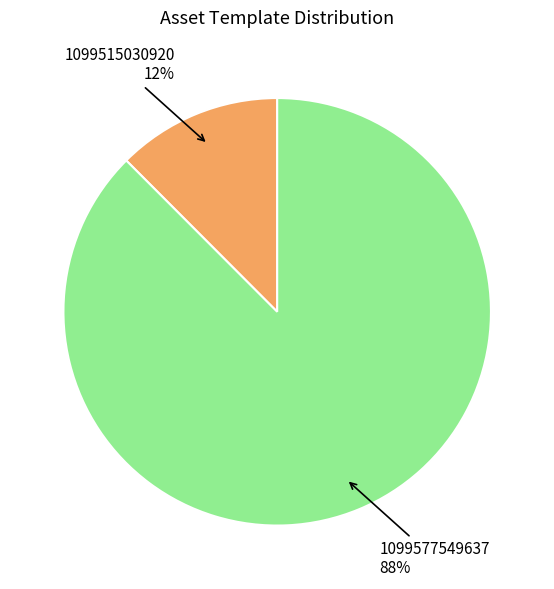

Count the number of slices in the pie.

2